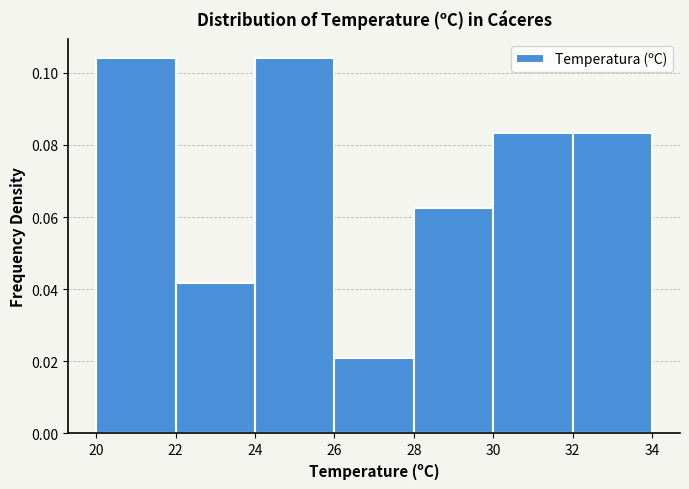

How tall is the bar that spans 26 to 28 on the x-axis? The values are not printed on the chart, so give them approximately, as read against the axis.

0.020